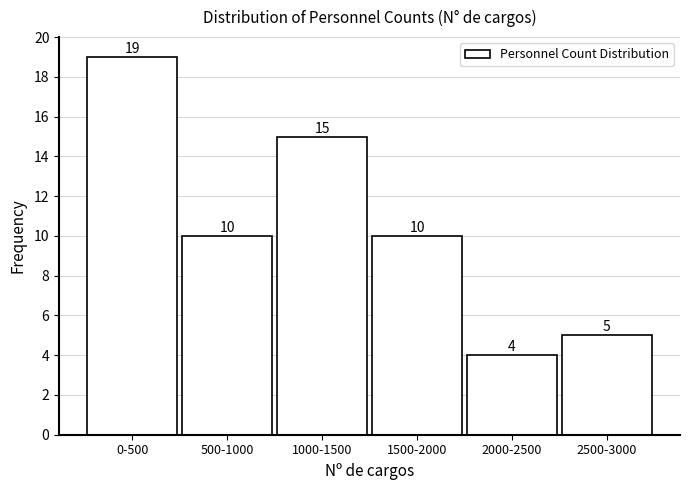

Reading left to right, transcribe all the data shown in this chart.

19	10	15	10	4	5